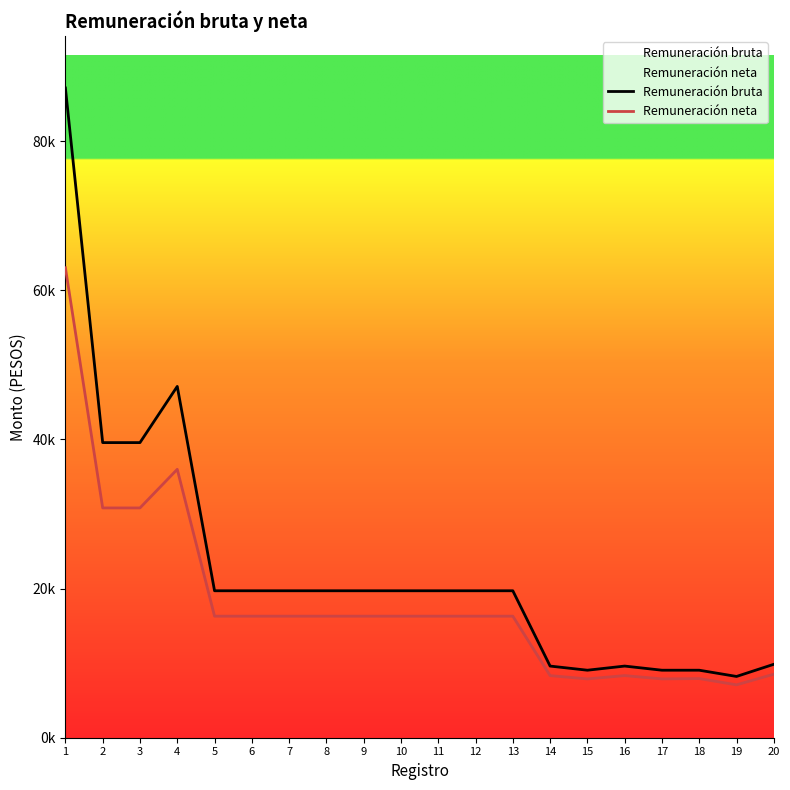

Rank the series by their average value, from lowest to highest.

Remuneración neta, Remuneración bruta